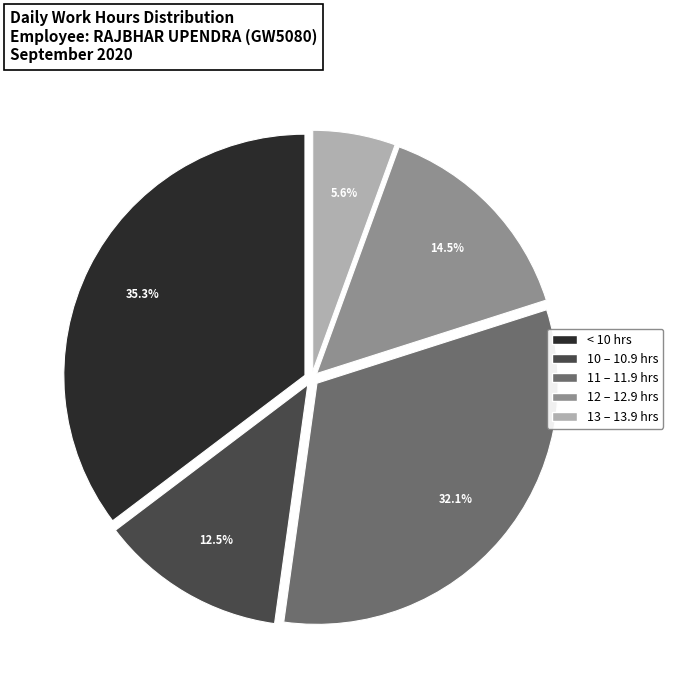

Which has a higher value, 12 – 12.9 hrs or 11 – 11.9 hrs?

11 – 11.9 hrs